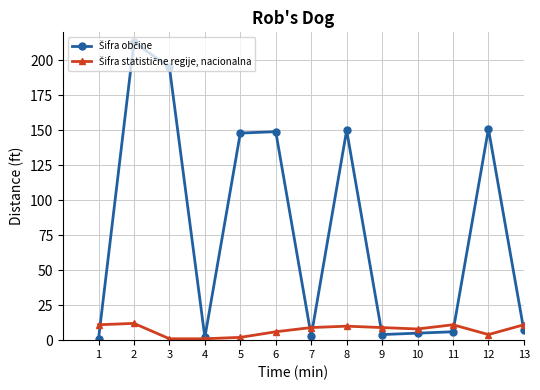

Which category has the lowest value across all series?

1